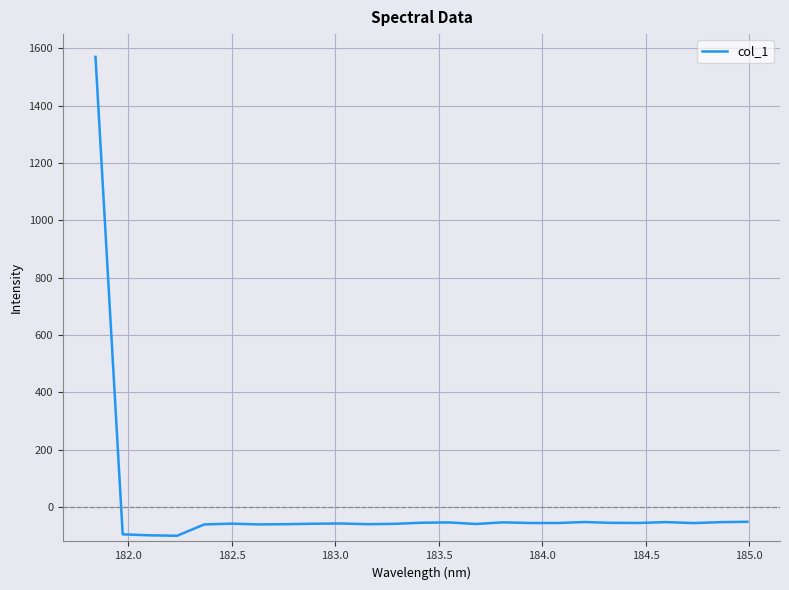

Does the chart have visible grid lines?

Yes